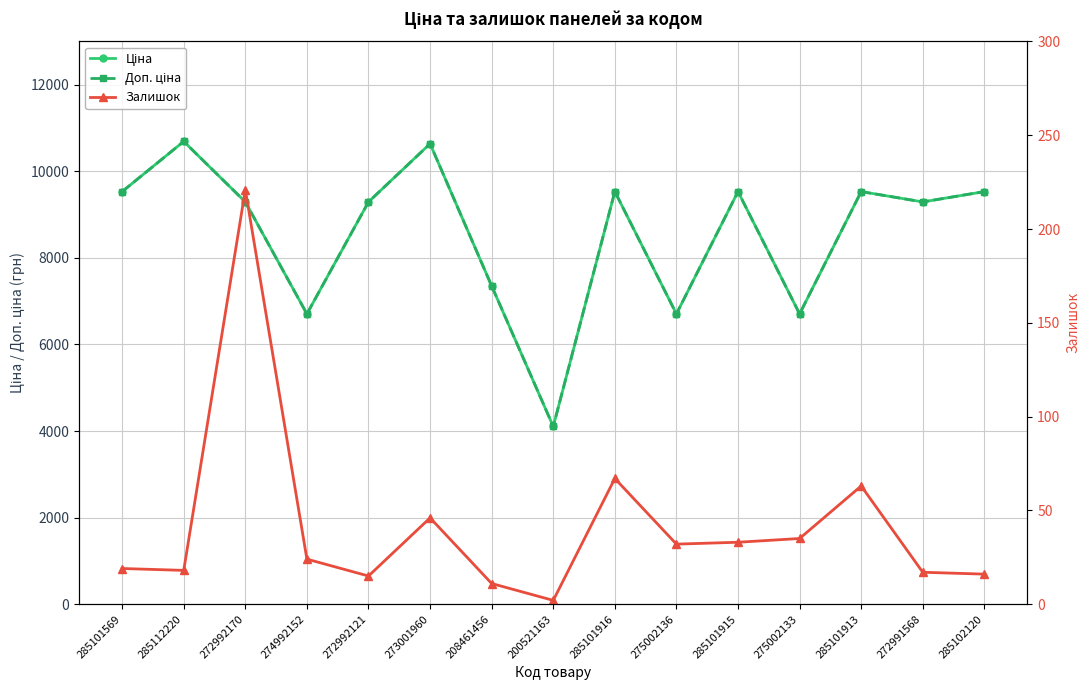

What is the sum of the Залишок values at 285101915 and 285101913?

96.0